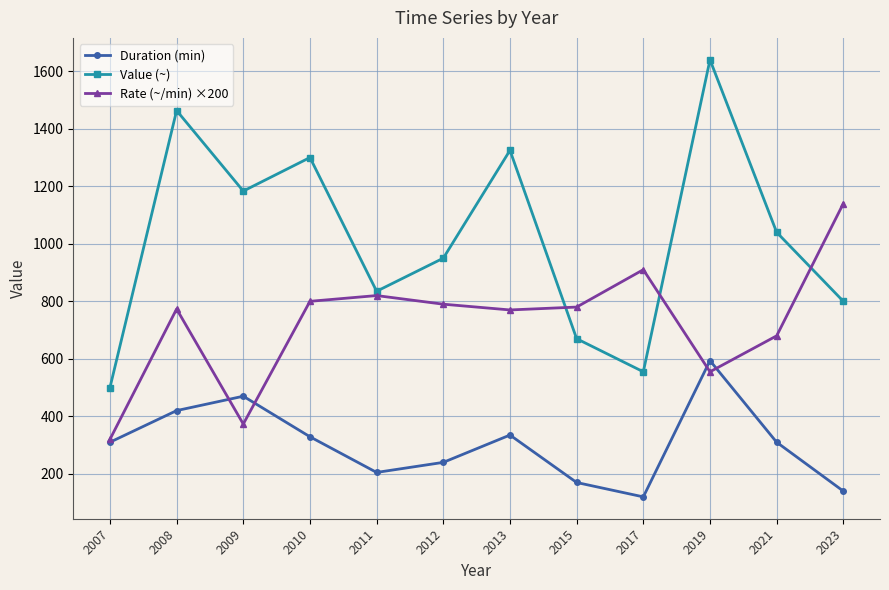

List the series in order of their peak value, highest first.

Value (~), Rate (~/min) ×200, Duration (min)